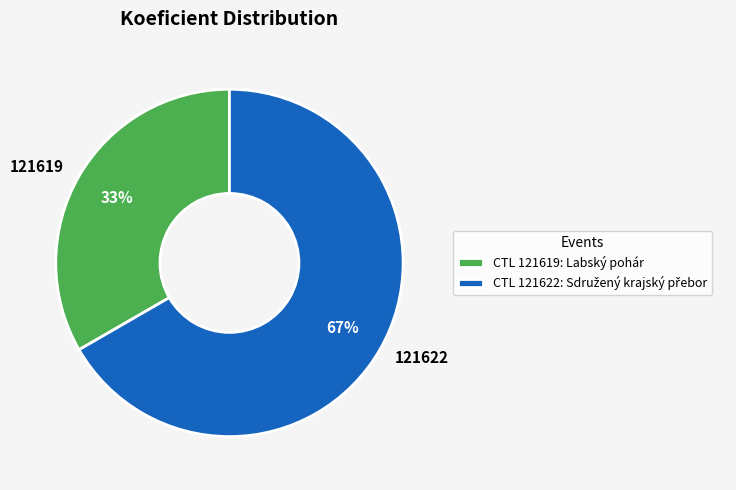

What percentage is the 121622 slice, to the nearest percent?

67%